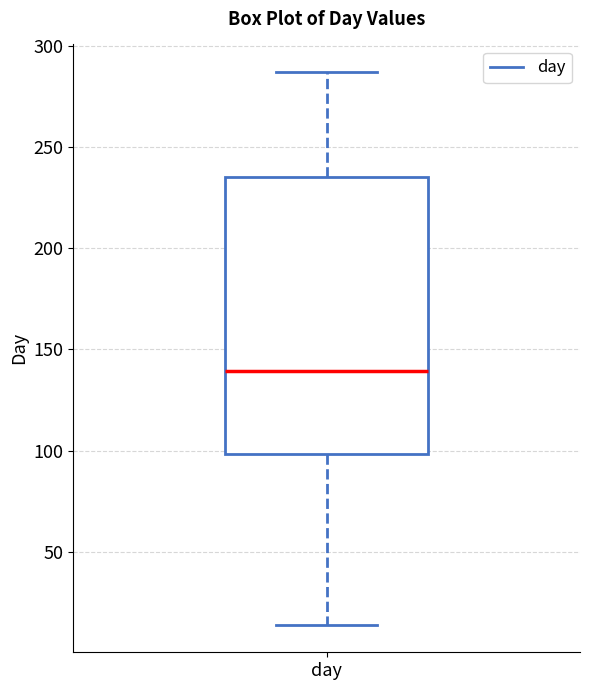

Read this box plot against the y-axis: the position of the median line, the range covered by the box, and the ends of both whiskers. The values are not printed on the chart, so give them approximately, as read against the axis.

median 140, box 100 to 235, whiskers 15 to 285